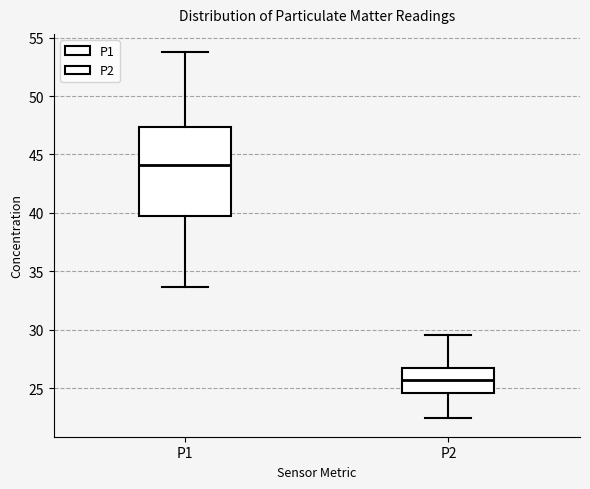

Reading left to right, transcribe this box plot: for each box, give where its median line is, the range the box spans, and where its two whiskers end, as read against the y-axis. The values are not printed on the chart, so give them approximately, as read against the axis.

P1: median 44.0, box 39.5 to 47.5, whiskers 33.5 to 54.0
P2: median 25.5, box 24.5 to 26.5, whiskers 22.5 to 29.5